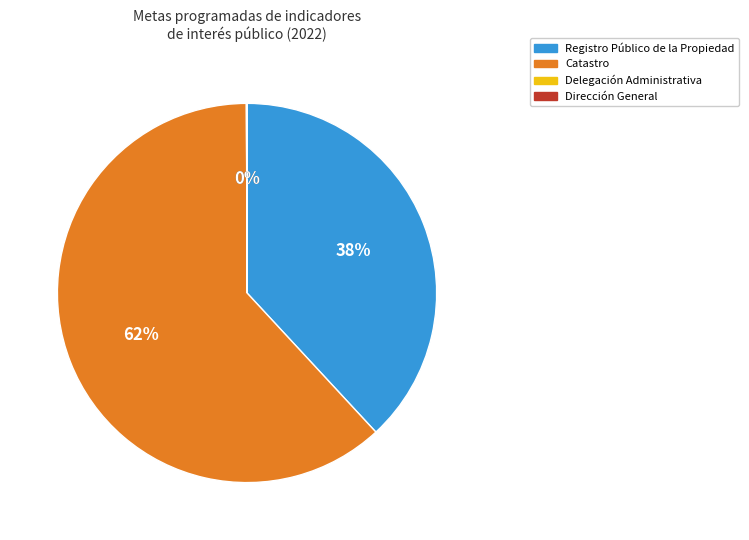

Is there any slice that represents more than half of the pie?

Yes